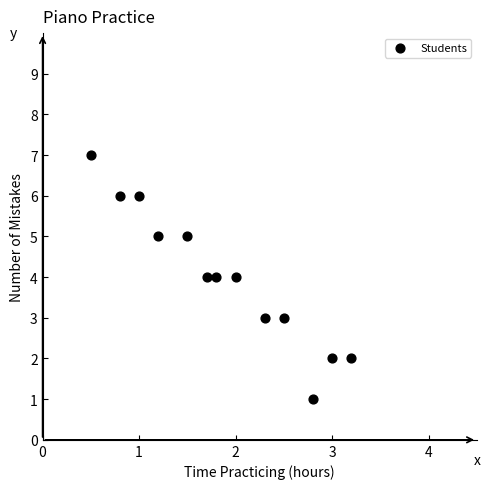

What is the range of Y values (max minus min)?

6